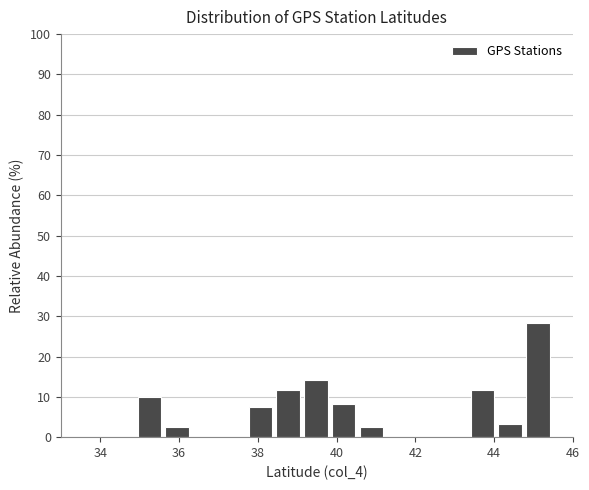

Around what value on the x-axis is the tallest bar? Give the approximate position of its centre, as read against the axis.

45.2